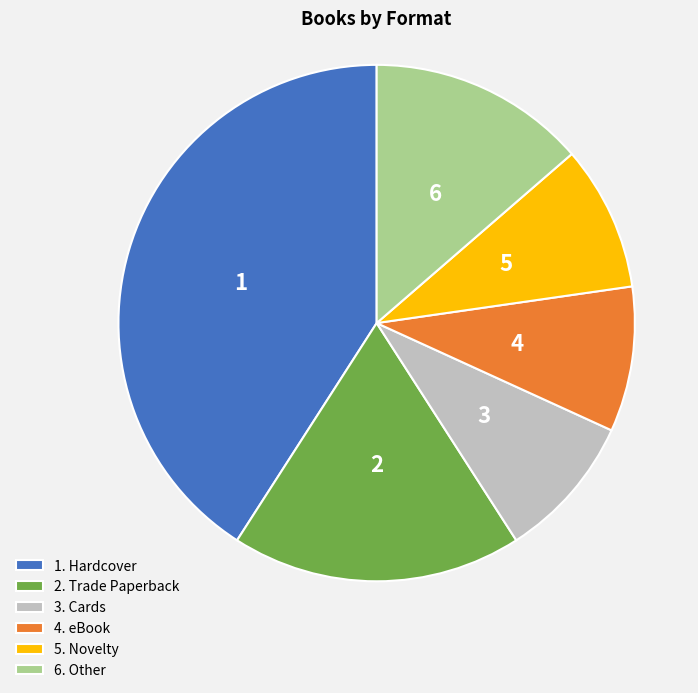

How many slices are in this pie chart?

6